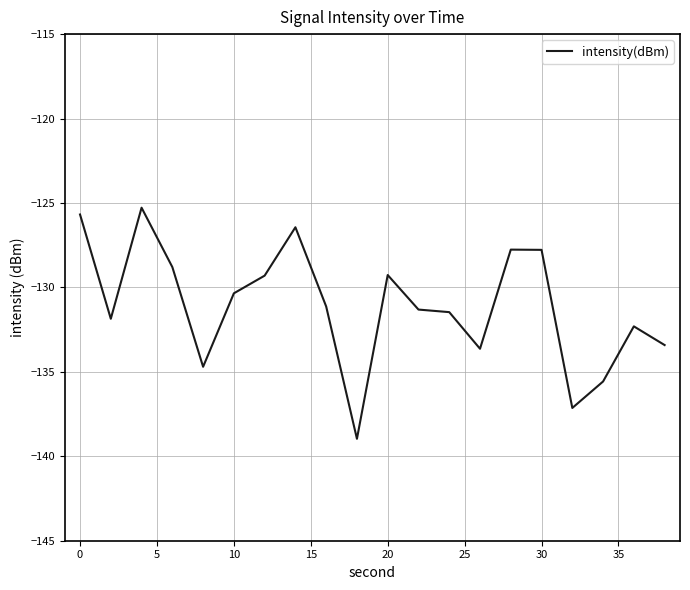

What is the maximum value shown in the chart?

-125.3